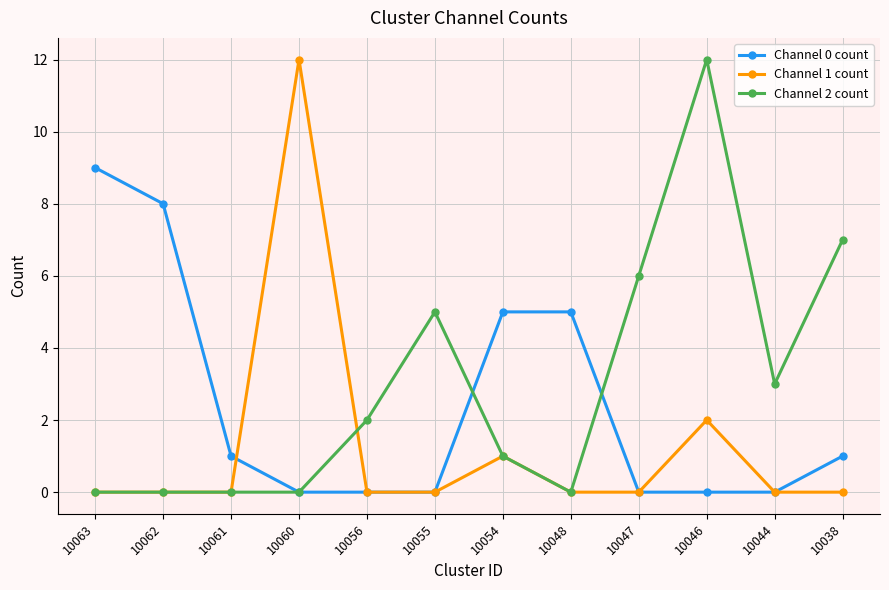

The value of Channel 1 count at 10038 is -8. True or false?

False